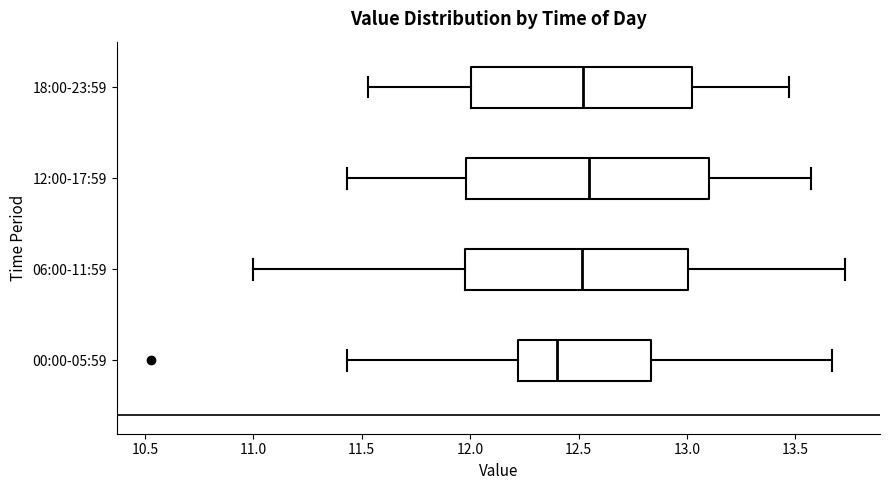

Which box has the furthest to the left median line?

00:00-05:59